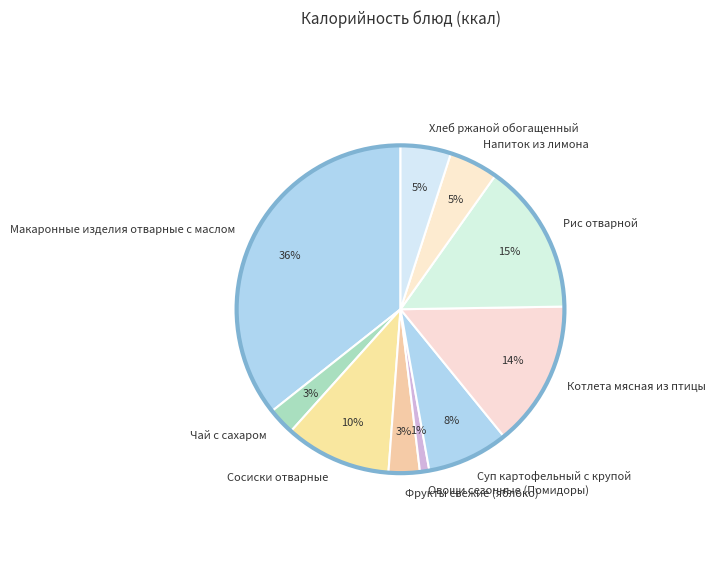

The Котлета мясная из птицы slice represents 14% of the pie. True or false?

True